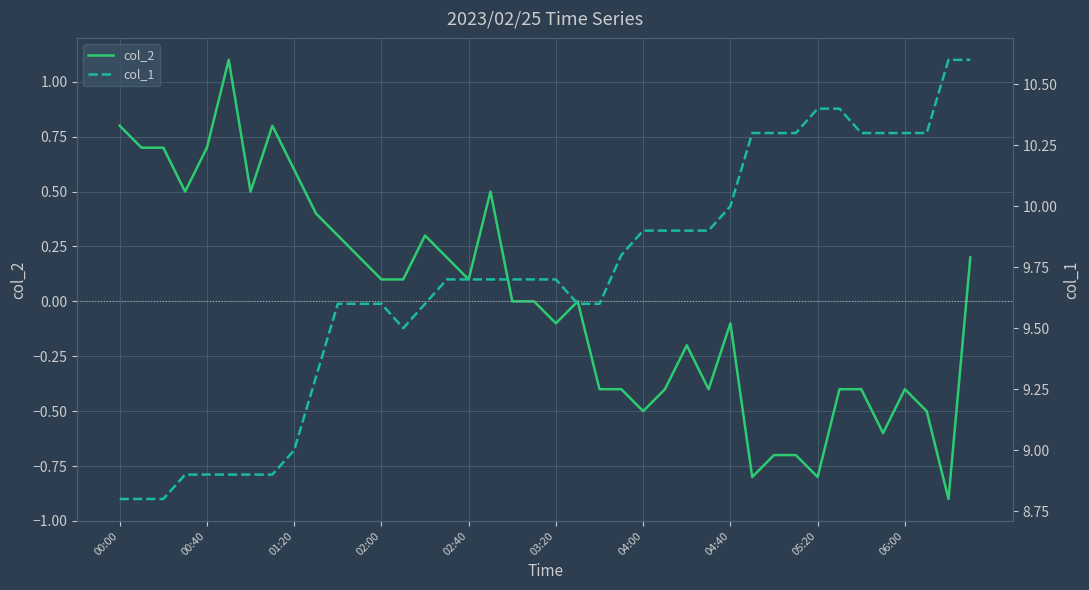

What is the spread (max minus min) of values at 19?

9.7